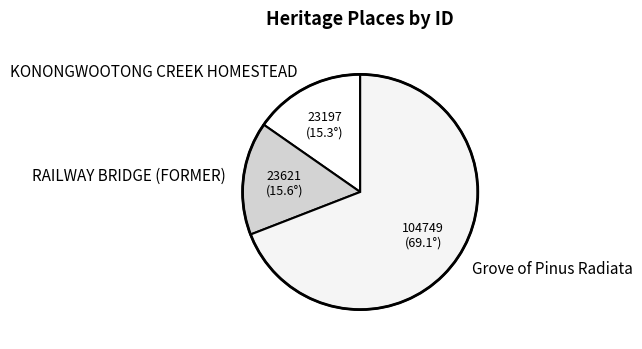

Which slice is the largest?

Grove of Pinus Radiata